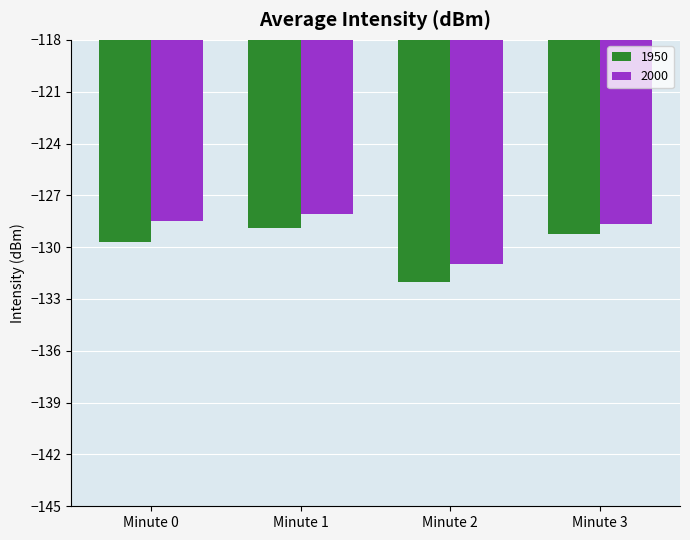

The value of 1950 at Minute 0 is -26.3. True or false?

False